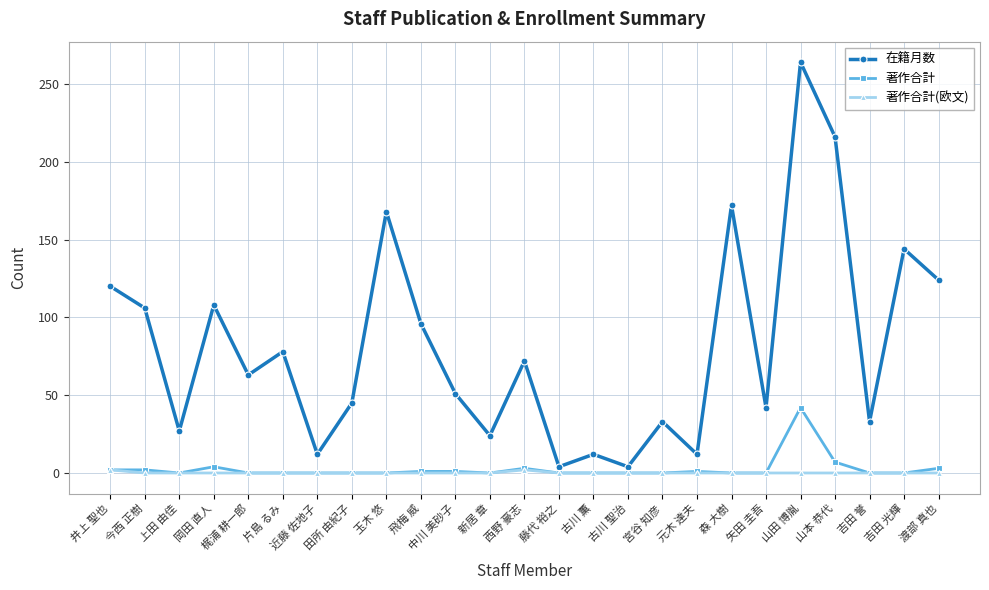

How many data points in 在籍月数 are less than 63?

12